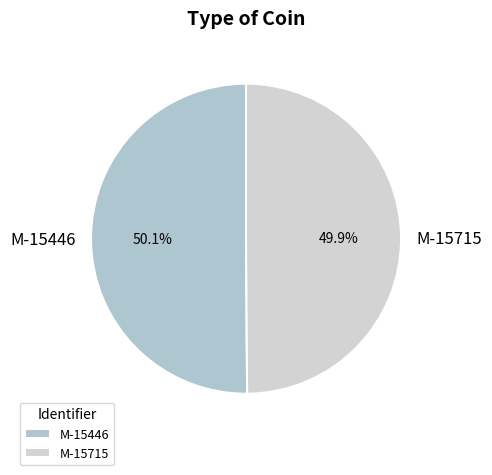

What percentage is the M-15446 slice, to the nearest percent?

50%